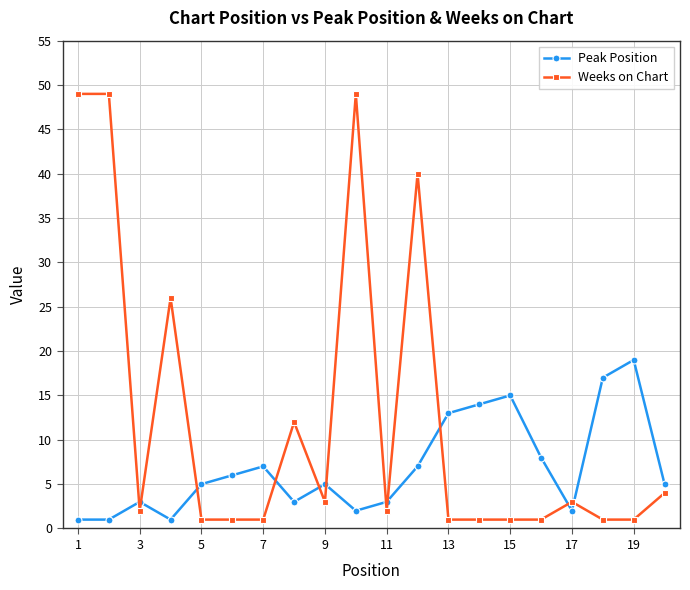

At how many categories does at least one series exceed 22?

5